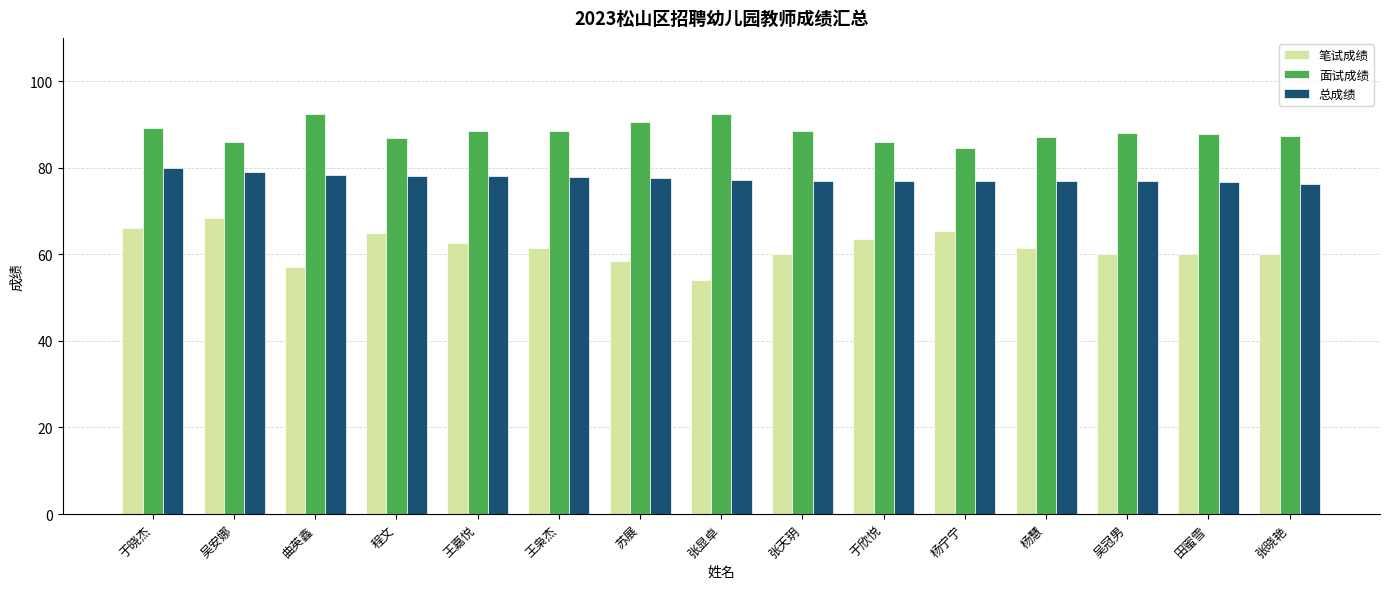

What is the minimum value shown in the chart?

54.0